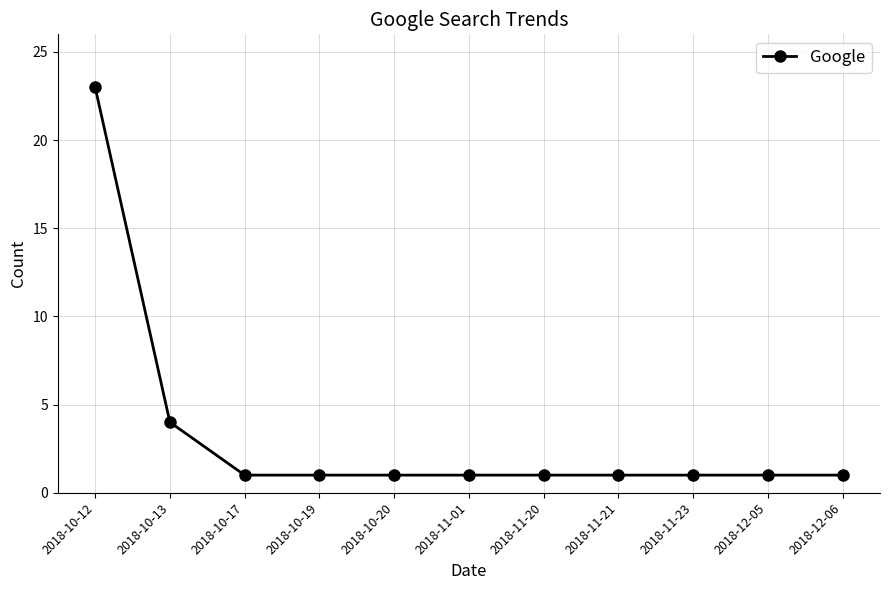

Approximately how many times larger is the value at 2018-10-13 compared to 2018-12-05?

4.0